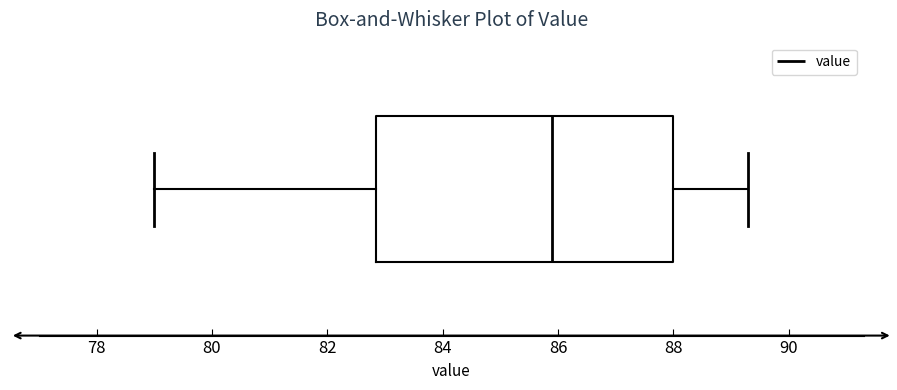

Where does the median line of the box sit on the x-axis? The values are not printed on the chart, so give them approximately, as read against the axis.

86.0